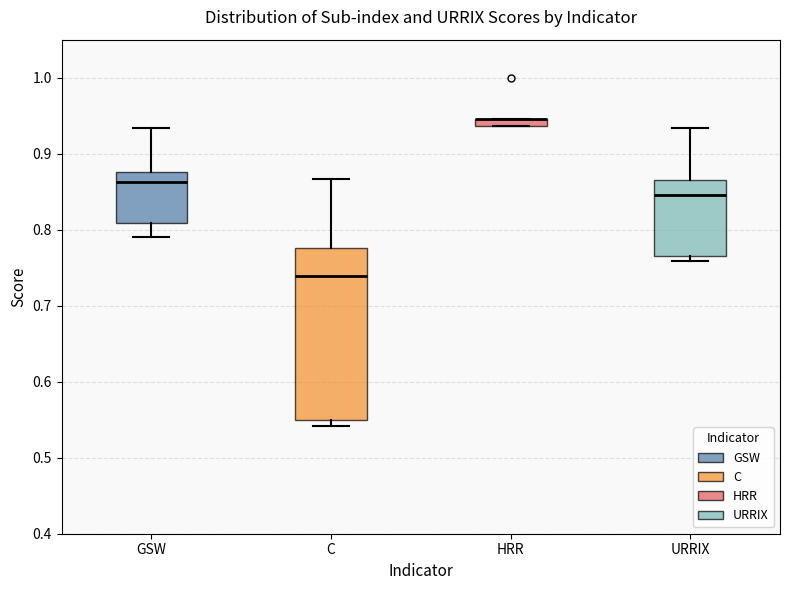

Where does the lower whisker of the box for GSW end on the y-axis? The values are not printed on the chart, so give them approximately, as read against the axis.

0.79